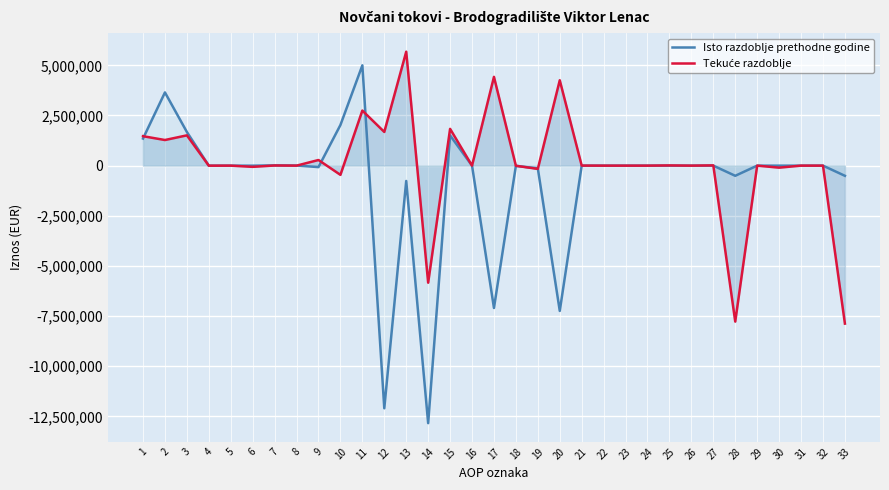

Where is the first local maximum for Tekuće razdoblje?

3